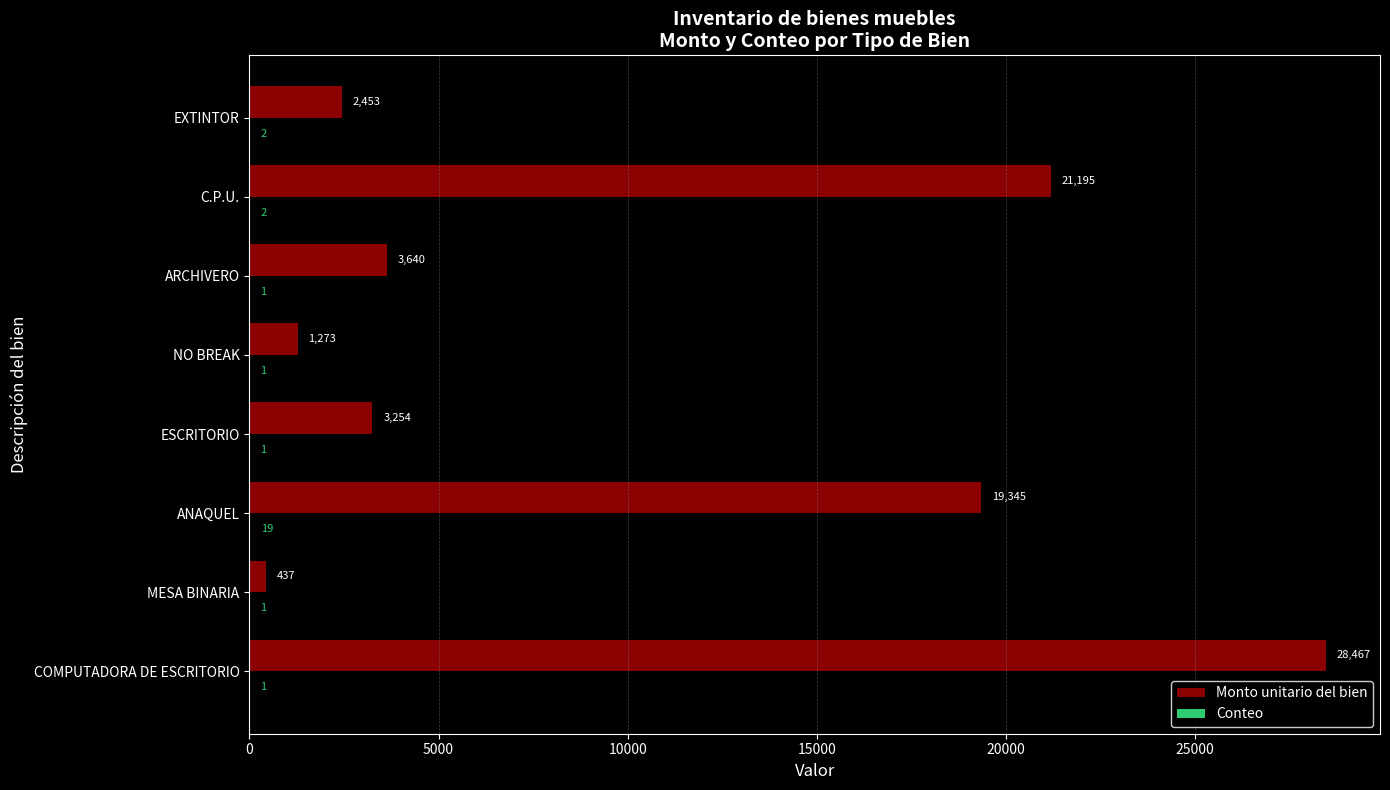

Count the number of categories in the chart.

8